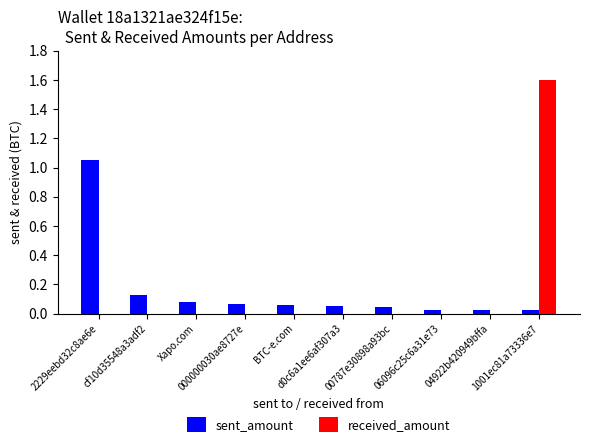

What is the maximum value shown in the chart?

1.6